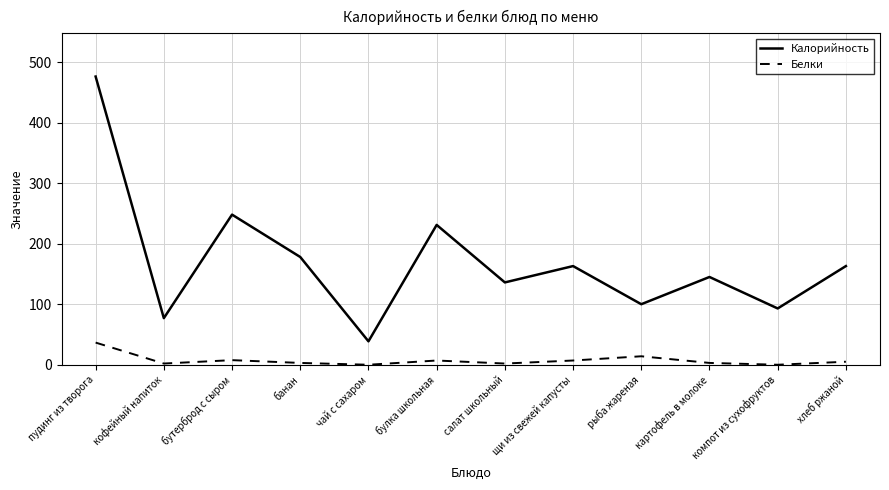

What is the difference between the maximum and minimum values in the Калорийность series?

437.4